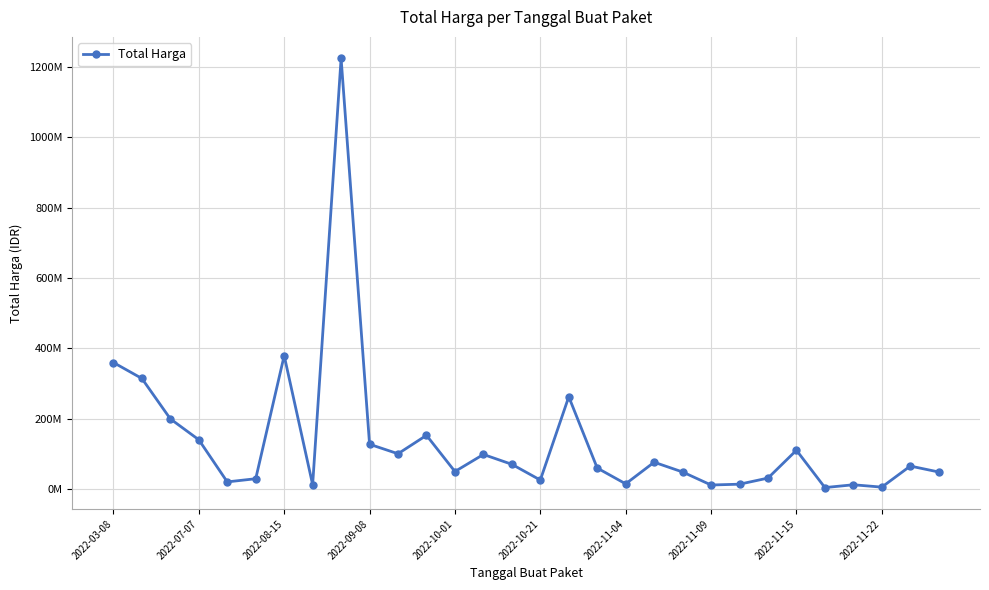

How many interior local valleys (lower than both neighbors) does the data have?

9